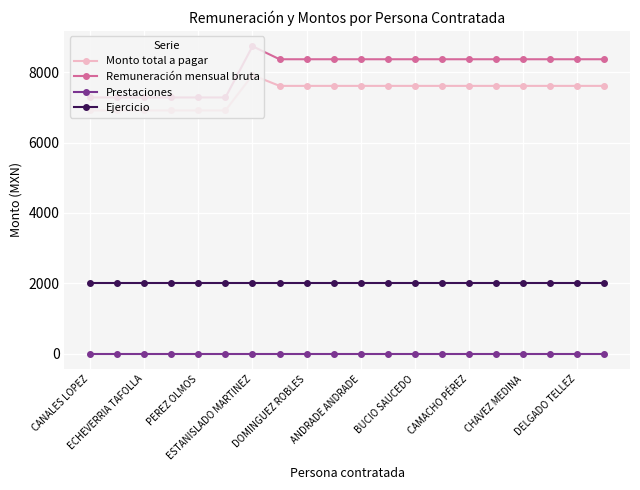

True or false: Monto total a pagar and Remuneración mensual bruta cross at least once.

False